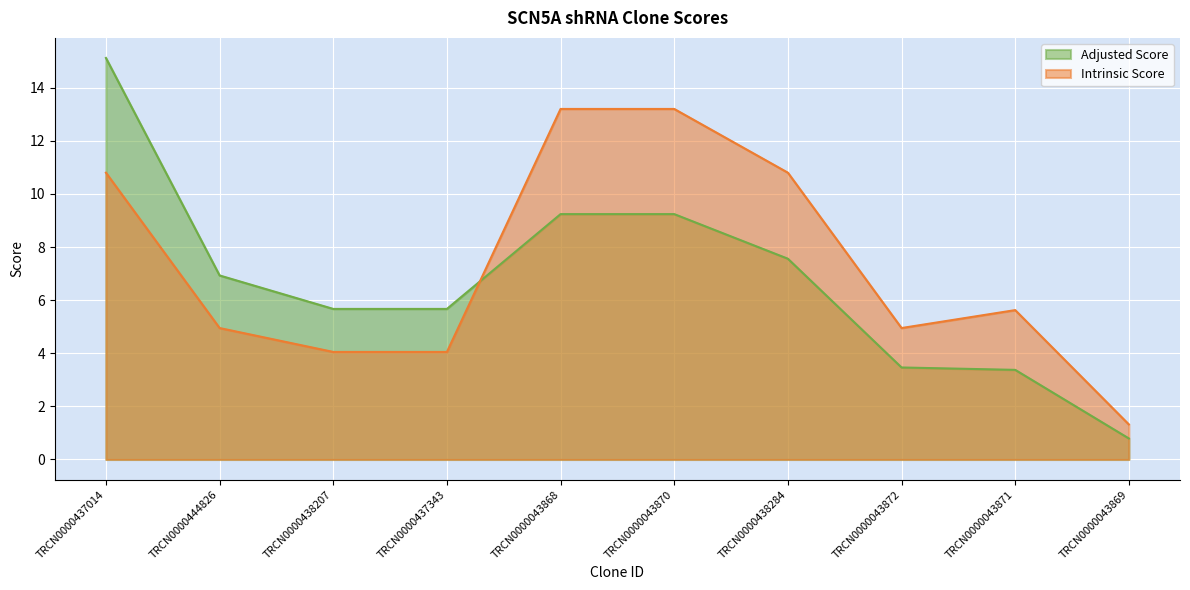

Rank the series by their maximum value, from lowest to highest.

Intrinsic Score, Adjusted Score